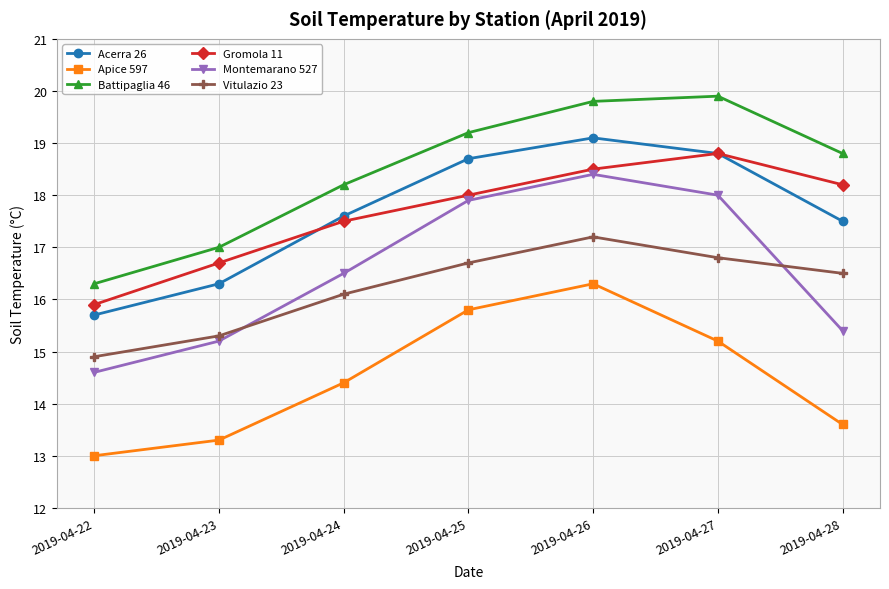

What is the minimum value shown in the chart?

13.0